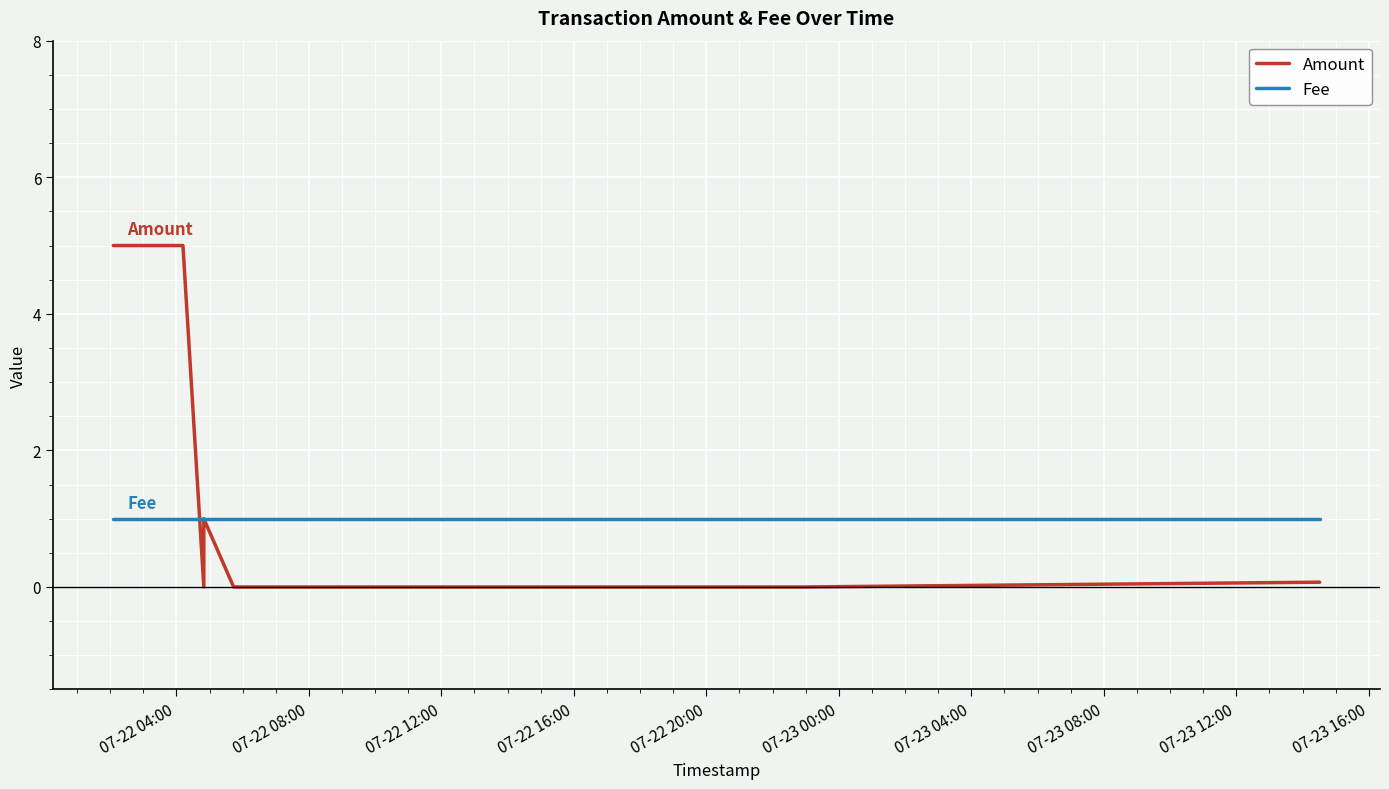

What are all the series names shown in the legend?

Amount, Fee